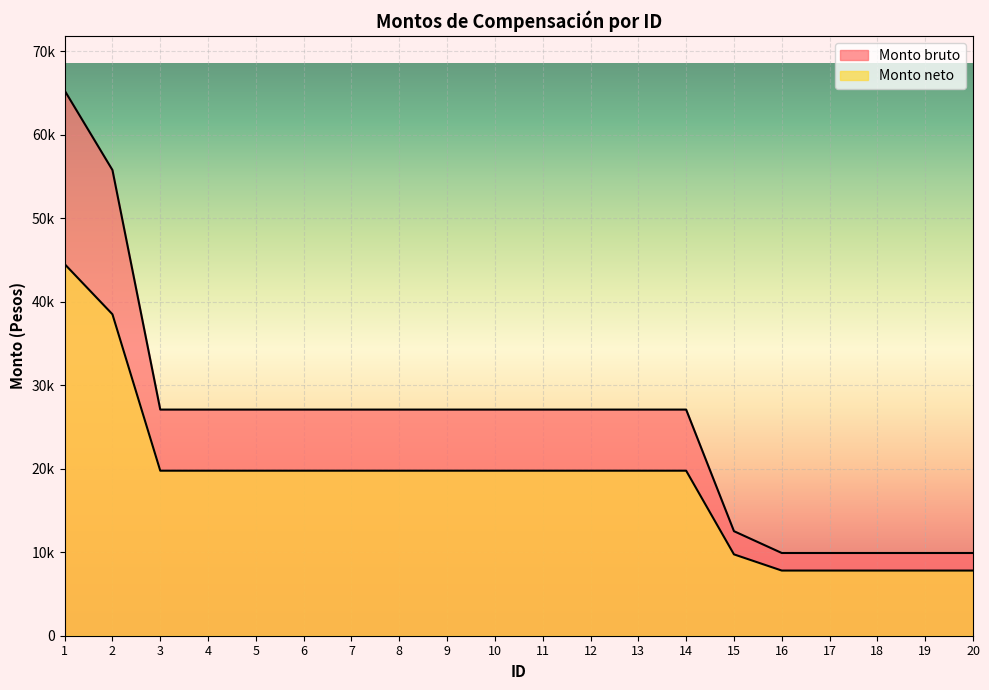

True or false: Monto neto and Monto bruto cross at least once.

False